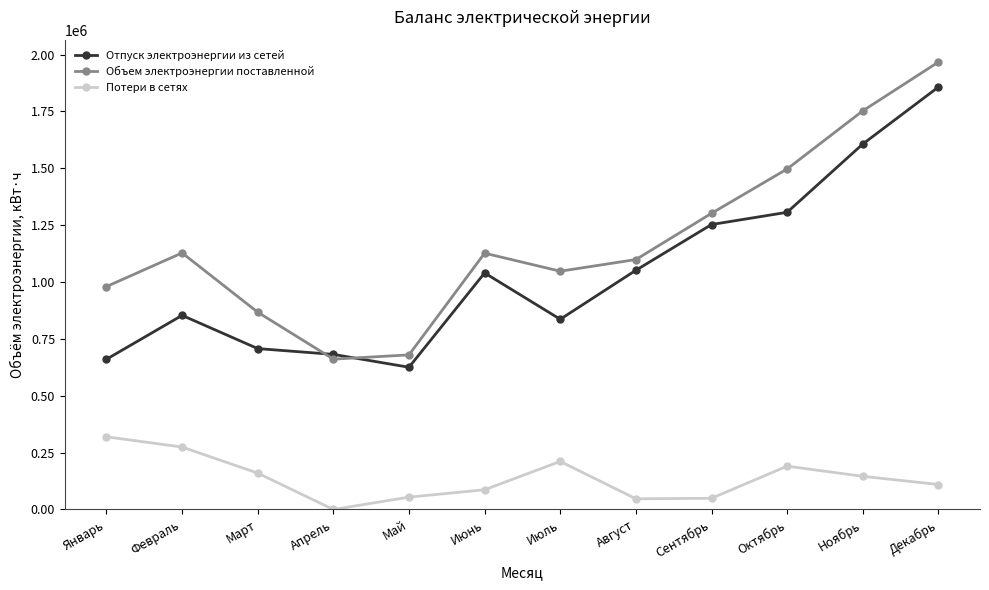

What is the greatest value displayed?

1967202